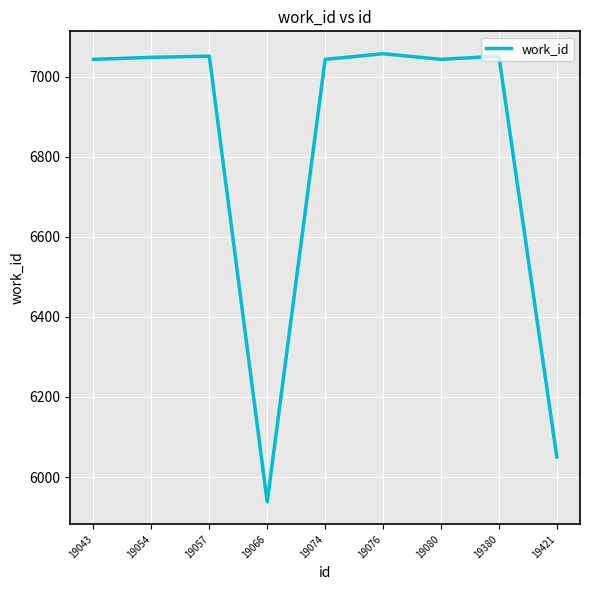

At which label is the value closest to 6497?

19421